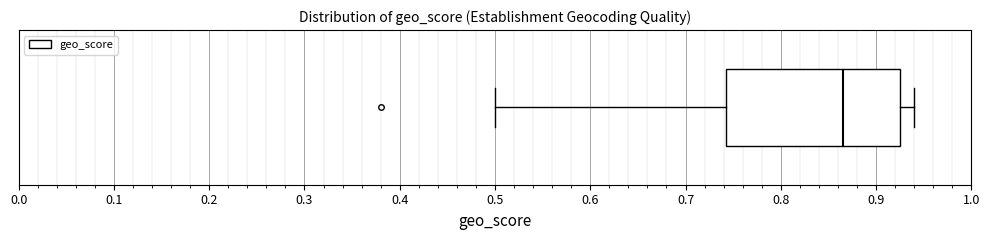

Transcribe this box plot: give where the median line is, the range the box spans, and where the two whiskers end, as read against the x-axis. The values are not printed on the chart, so give them approximately, as read against the axis.

median 0.87, box 0.74 to 0.93, whiskers 0.50 to 0.94